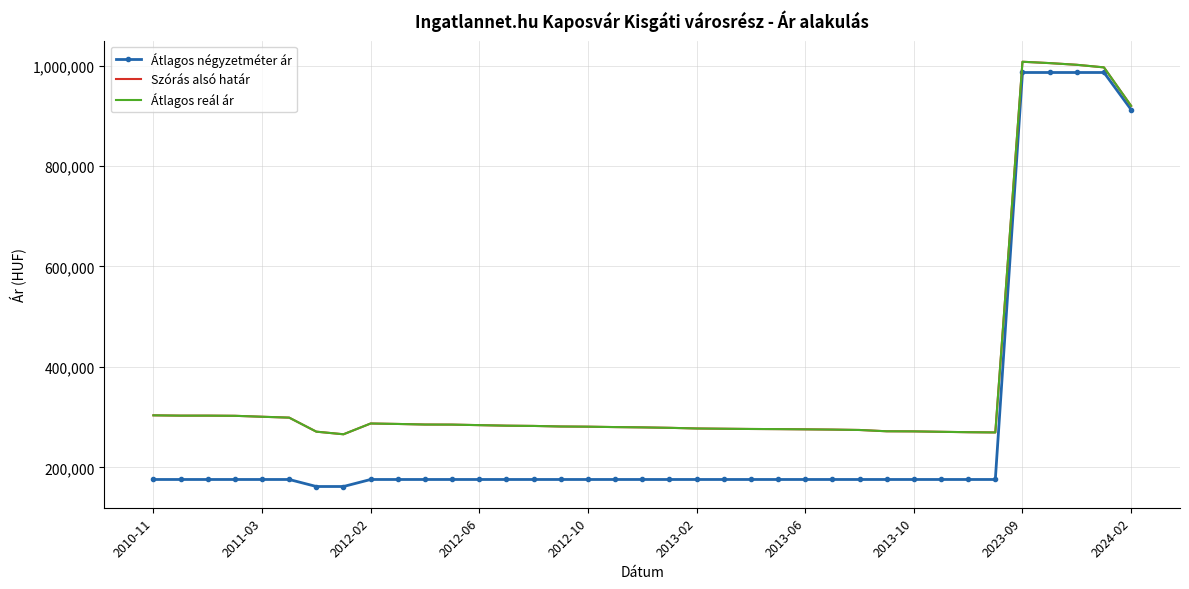

True or false: Átlagos négyzetméter ár and Szórás alsó határ cross at least once.

False